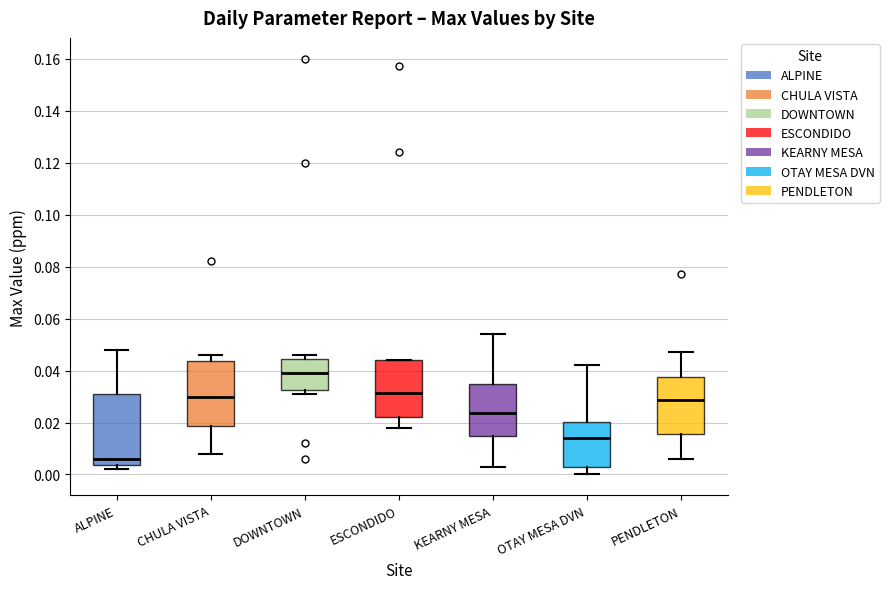

Reading left to right, read every box against the y-axis: the position of its median line, the range the box covers, and the ends of its whiskers. The values are not printed on the chart, so give them approximately, as read against the axis.

ALPINE: median 0.006, box 0.004 to 0.032, whiskers 0.002 to 0.048
CHULA VISTA: median 0.030, box 0.018 to 0.044, whiskers 0.008 to 0.046
DOWNTOWN: median 0.040, box 0.032 to 0.044, whiskers 0.032 (just below the box's lower edge) to 0.046
ESCONDIDO: median 0.032, box 0.022 to 0.044, whiskers 0.018 to 0.044
KEARNY MESA: median 0.024, box 0.014 to 0.036, whiskers 0.004 to 0.054
OTAY MESA DVN: median 0.014, box 0.004 to 0.020, whiskers 0.000 to 0.042
PENDLETON: median 0.028, box 0.016 to 0.038, whiskers 0.006 to 0.048